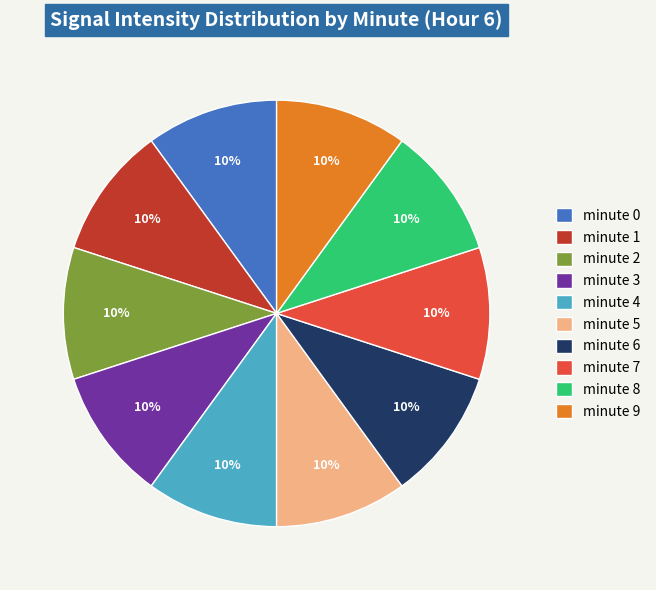

The minute 9 slice represents 10% of the pie. True or false?

True